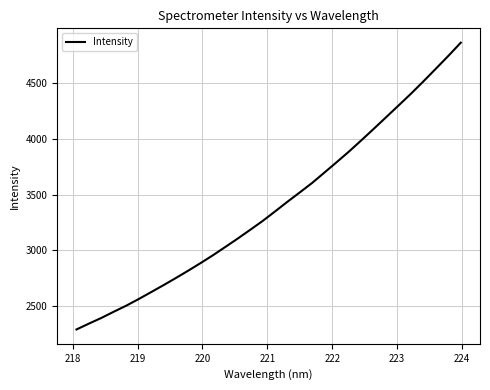

What is the maximum value shown in the chart?

4858.5